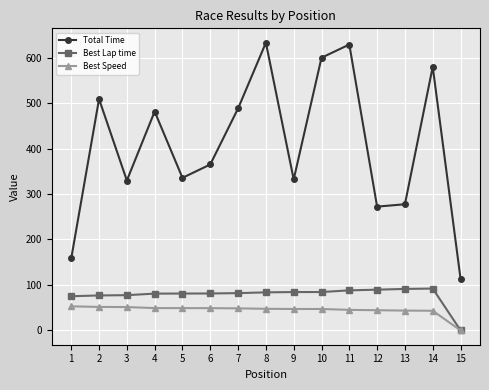

What is the difference between the maximum and second lowest values in the Total Time series?

474.6